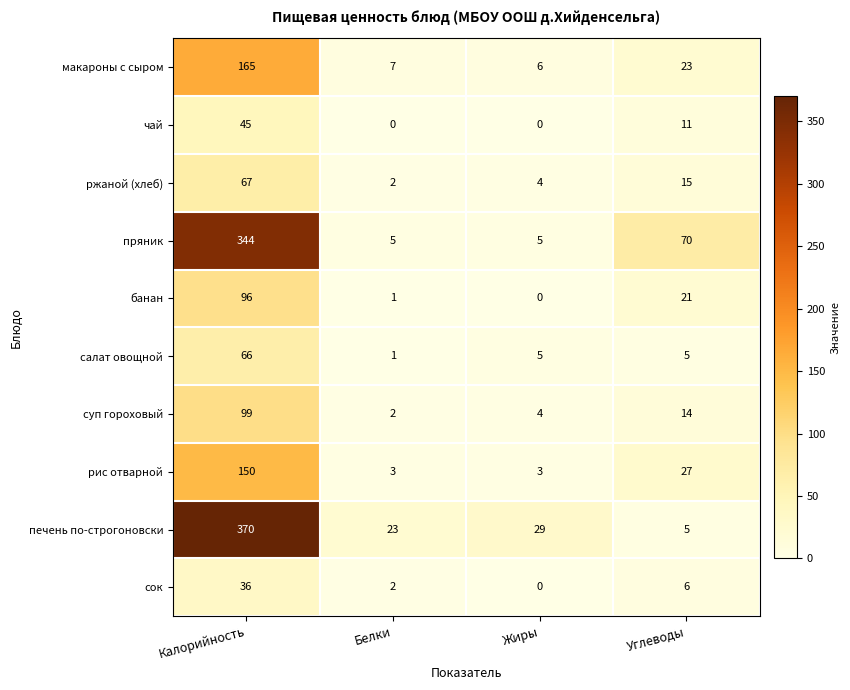

What is the difference between the maximum and minimum values in the макароны с сыром series?

159